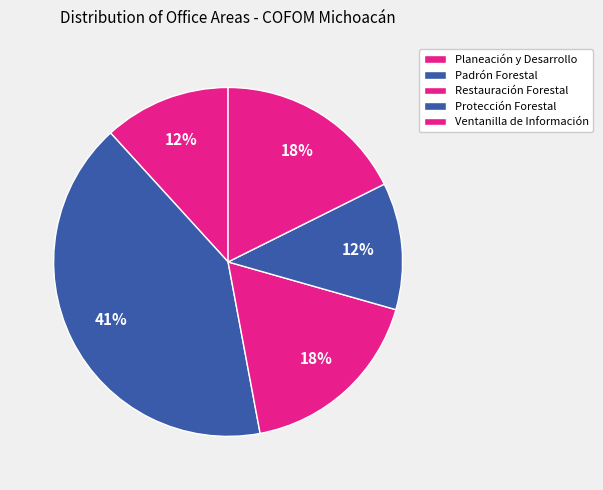

How many segments does this pie chart have?

5